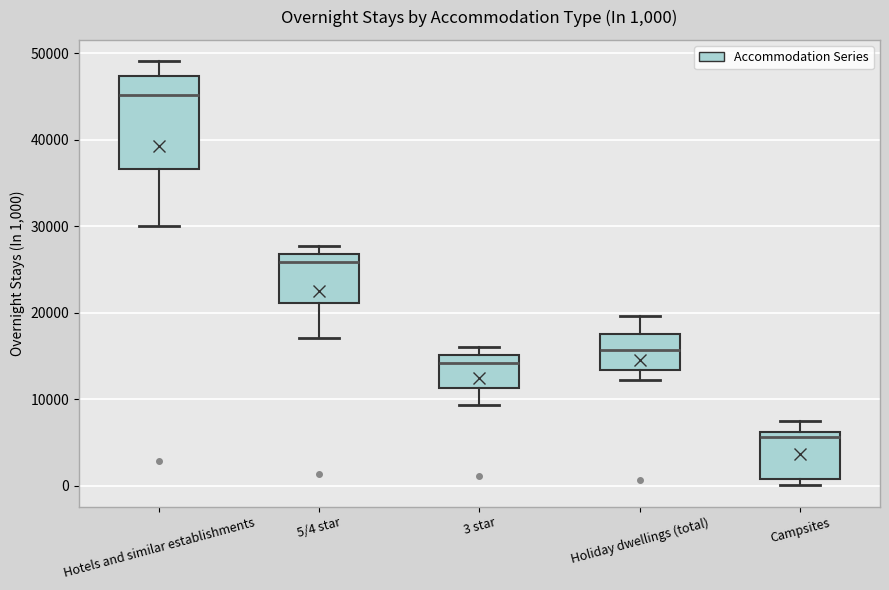

Which box's median line is the highest?

Hotels and similar establishments